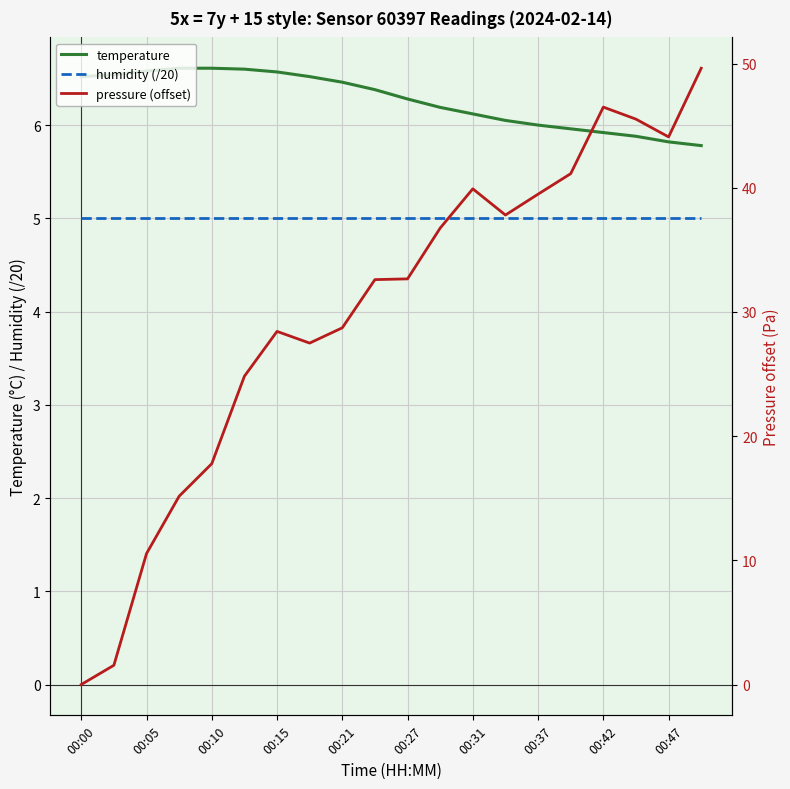

True or false: humidity (/20) has more than 0 points higher than both neighbors.

False